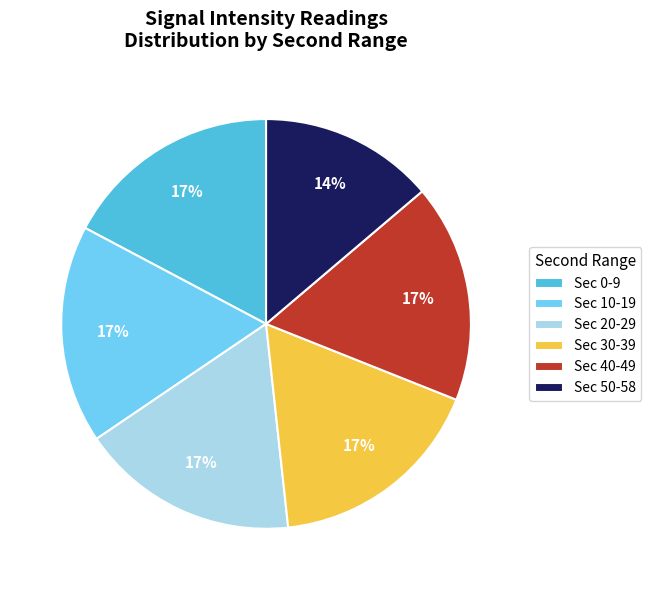

How many slices are in this pie chart?

6